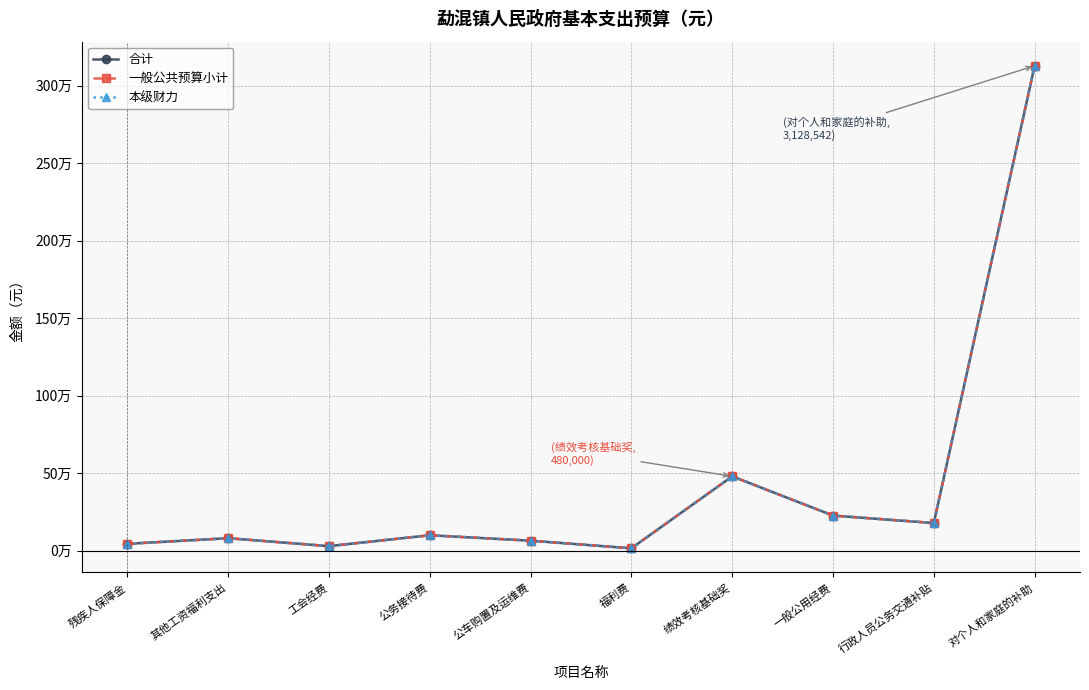

What is the label of the 10th point from the right?

残疾人保障金